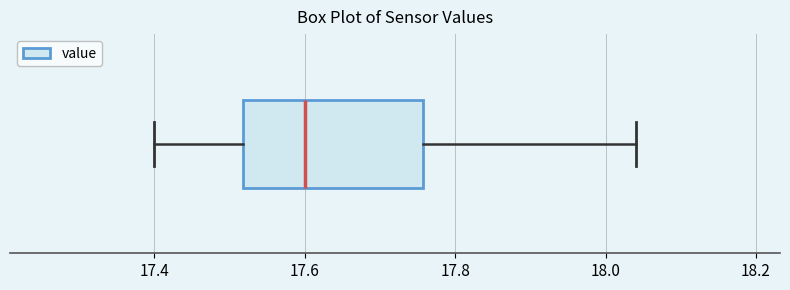

Read this box plot against the x-axis: the position of the median line, the range covered by the box, and the ends of both whiskers. The values are not printed on the chart, so give them approximately, as read against the axis.

median 17.60, box 17.52 to 17.76, whiskers 17.40 to 18.04